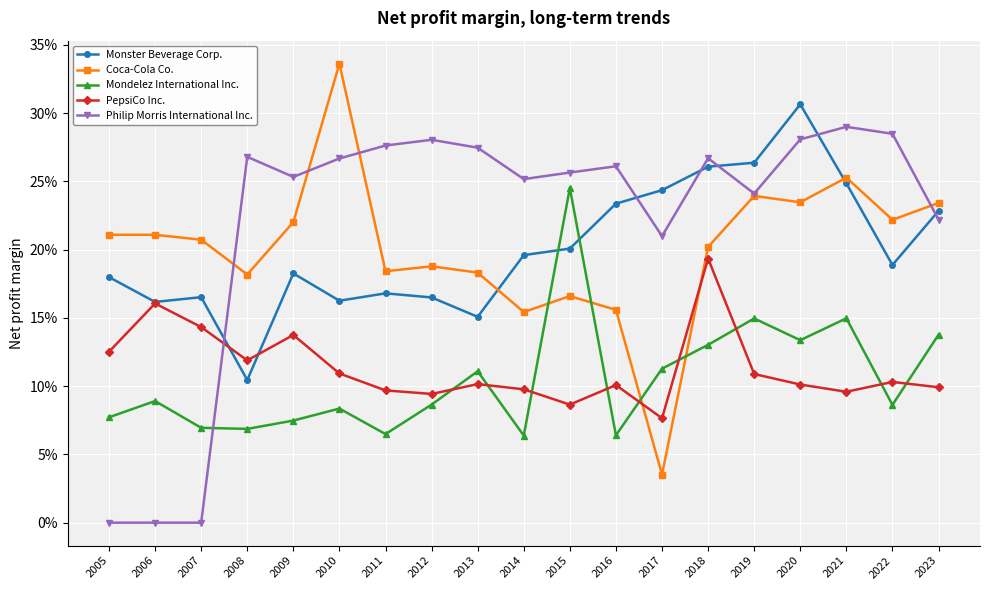

What are all the series names shown in the legend?

Monster Beverage Corp., Coca-Cola Co., Mondelez International Inc., PepsiCo Inc., Philip Morris International Inc.